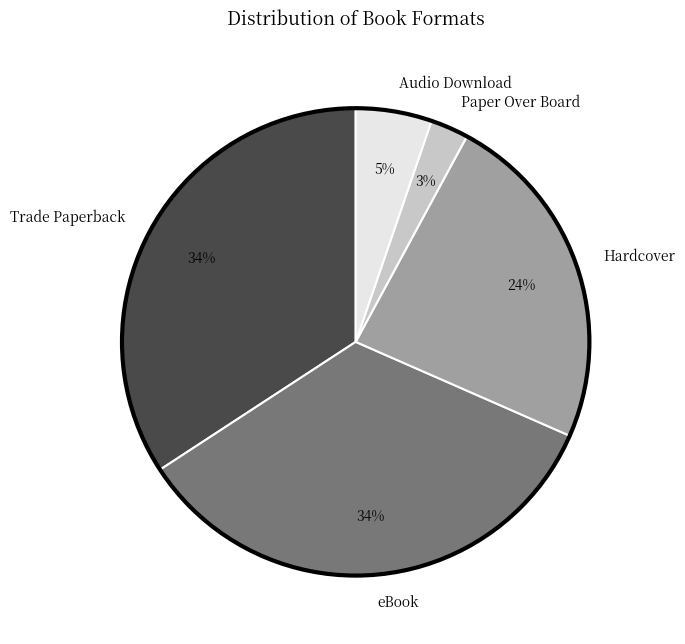

How many slices are in this pie chart?

5